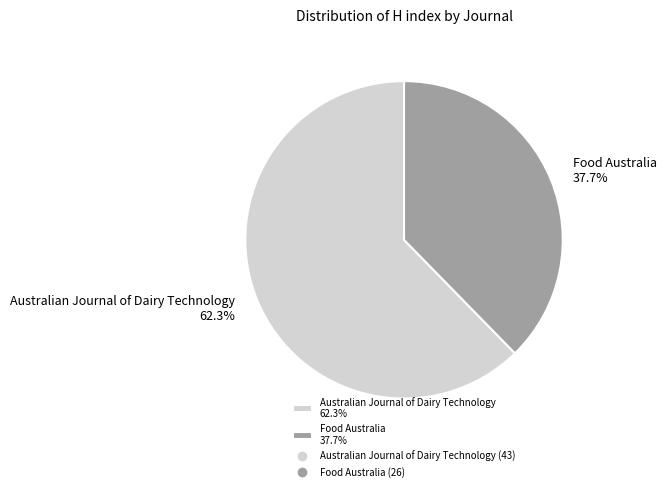

Is there a majority slice in this chart?

Yes